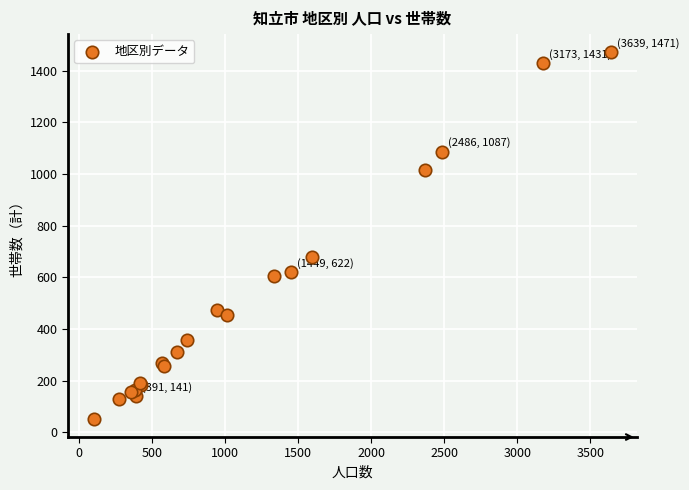

What Y value in the scatter plot is closest to 761?

680